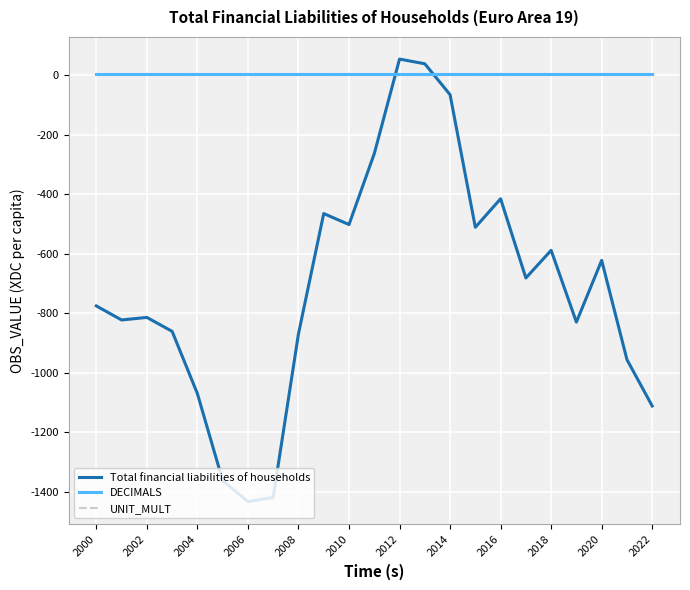

What is the greatest value displayed?

53.7